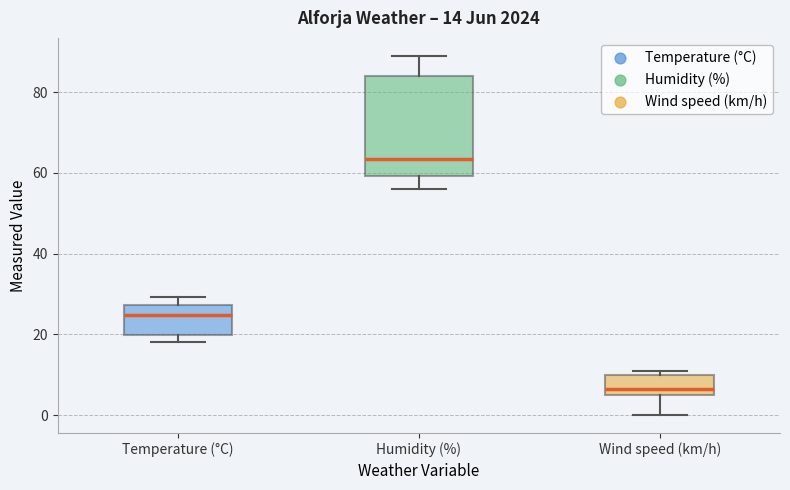

Which box's median line is the lowest?

Wind speed (km/h)